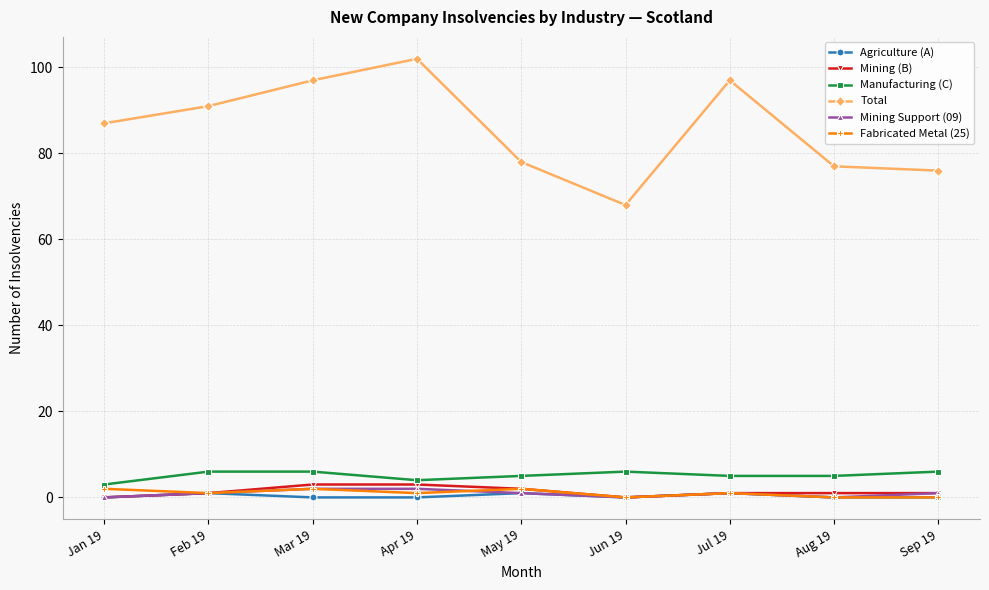

What position from the left is Apr 19?

4